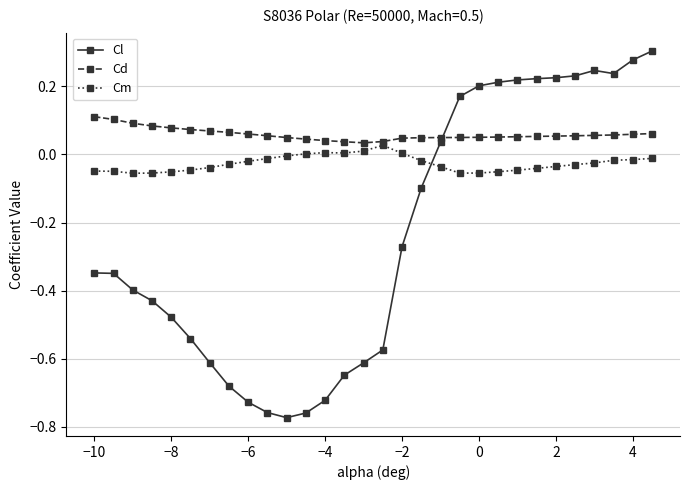

Which series has the largest total across all categories?

Cd